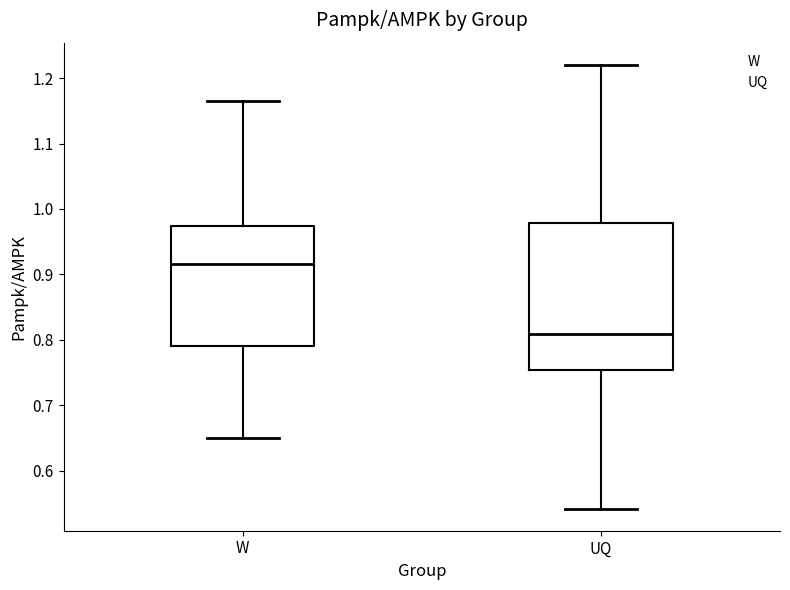

Comparing the boxes themselves (not the whiskers), which one is the tallest?

UQ